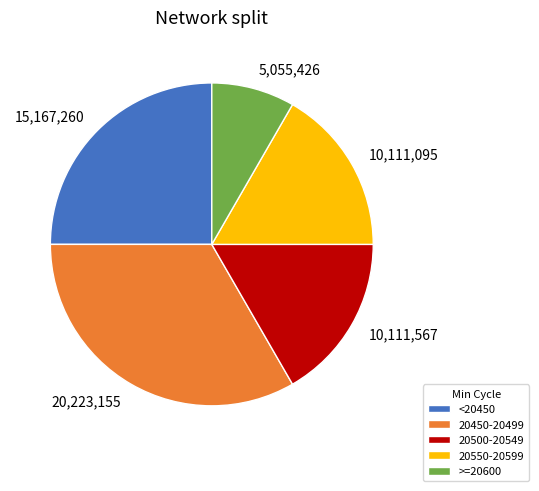

Combined, do 20500-20549 and 20550-20599 account for over 50%?

No